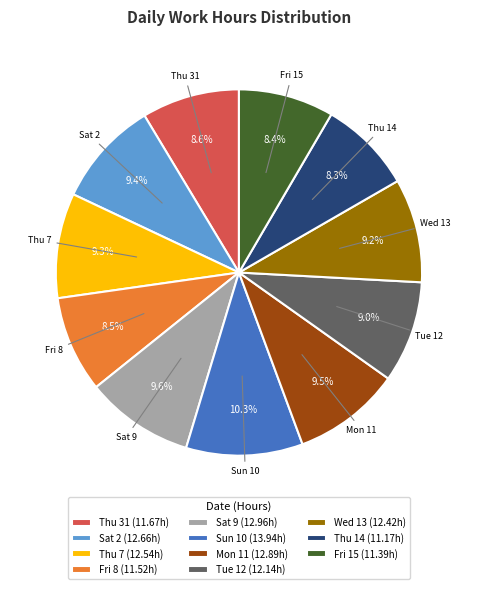

How many segments does this pie chart have?

11